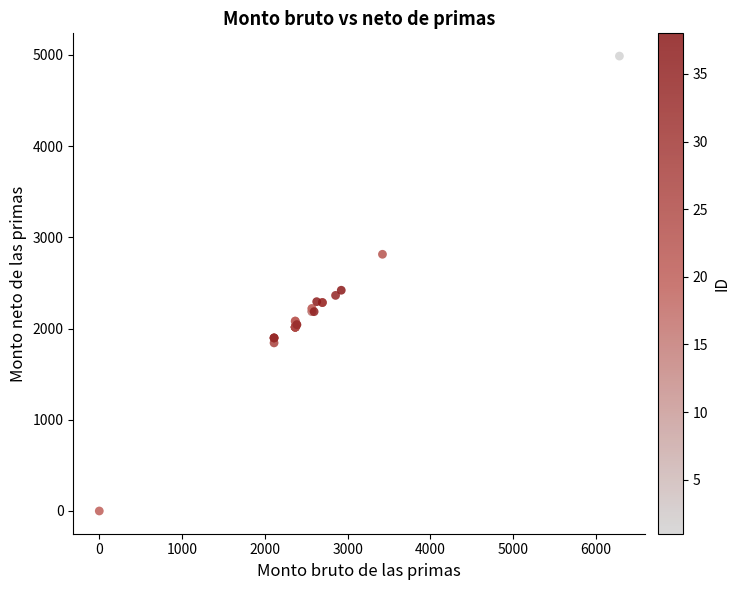

What Y value in the scatter plot is closest to 2494?

2420.4